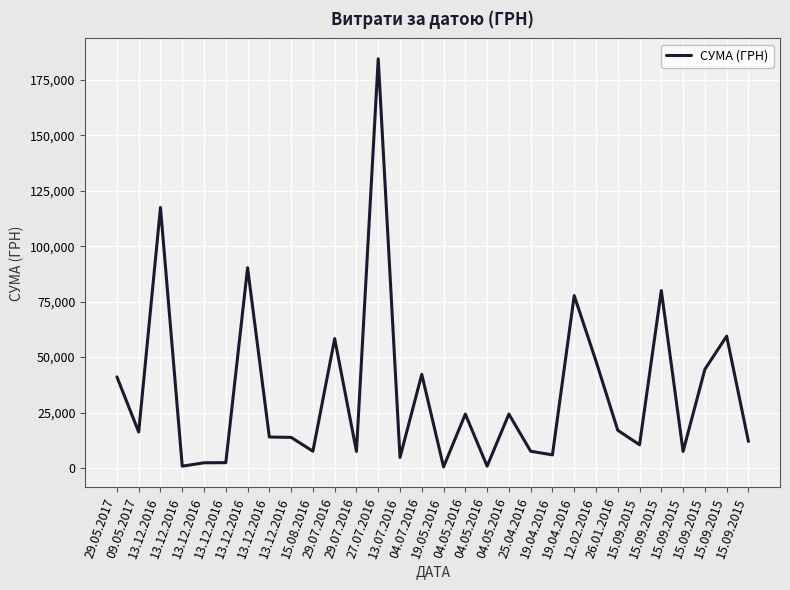

What is the change in value from 13.12.2016 to 15.09.2015?

+30508.2